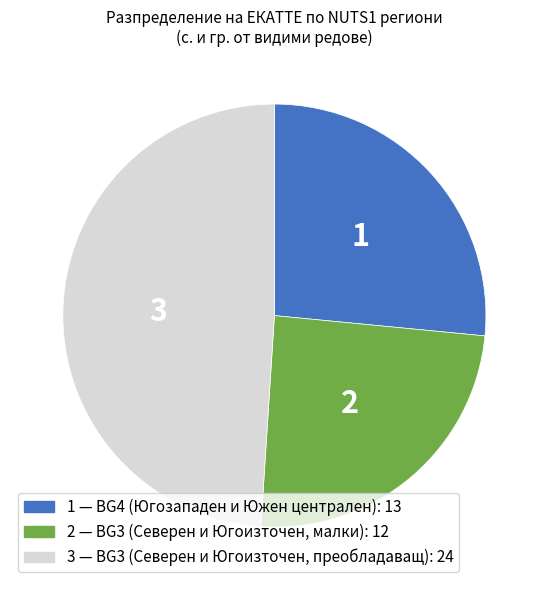

How many segments does this pie chart have?

3